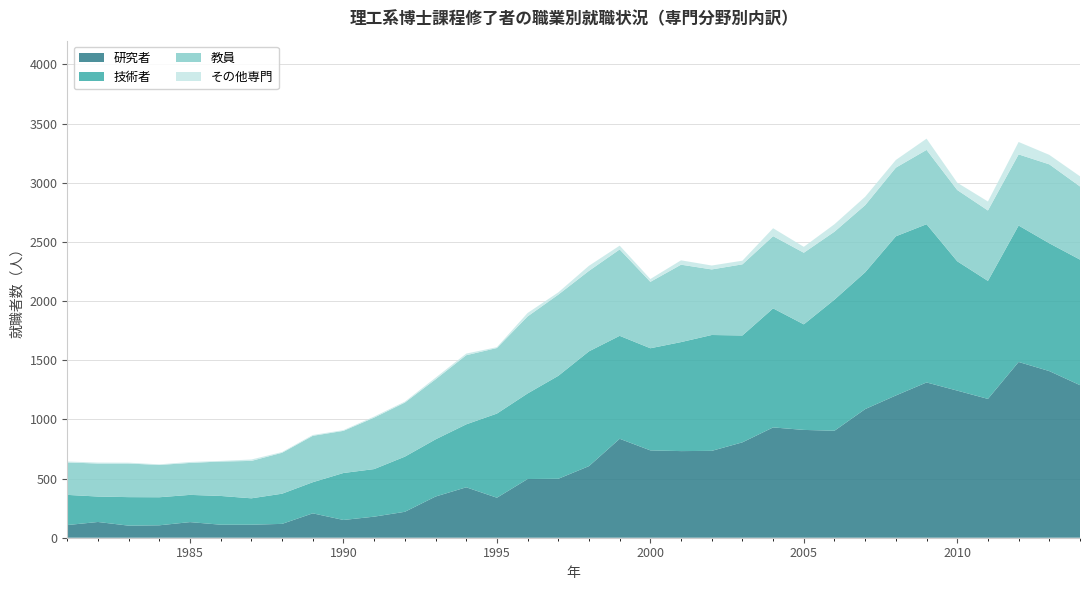

Reading right to left, extract all data points from this chart.

研究者: 1289	1408	1485	1173	1243	1312	1202	1087	904	911	932	806	734	732	738	836	605	498	496	338	426	348	219	178	150	206	117	110	110	132	105	102	133	107
技術者: 1061	1080	1153	997	1093	1337	1345	1156	1108	892	1006	903	979	921	863	870	970	870	723	711	532	483	466	402	397	263	255	223	243	230	237	241	215	255
教員: 618	667	601	595	602	628	580	567	574	605	610	601	554	654	561	730	680	686	651	554	584	507	457	435	356	392	346	316	291	270	273	284	279	274
その他専門: 86	80	105	76	62	95	65	71	63	50	67	31	33	37	24	32	43	19	29	7	14	14	8	9	6	7	6	12	5	8	5	7	8	8